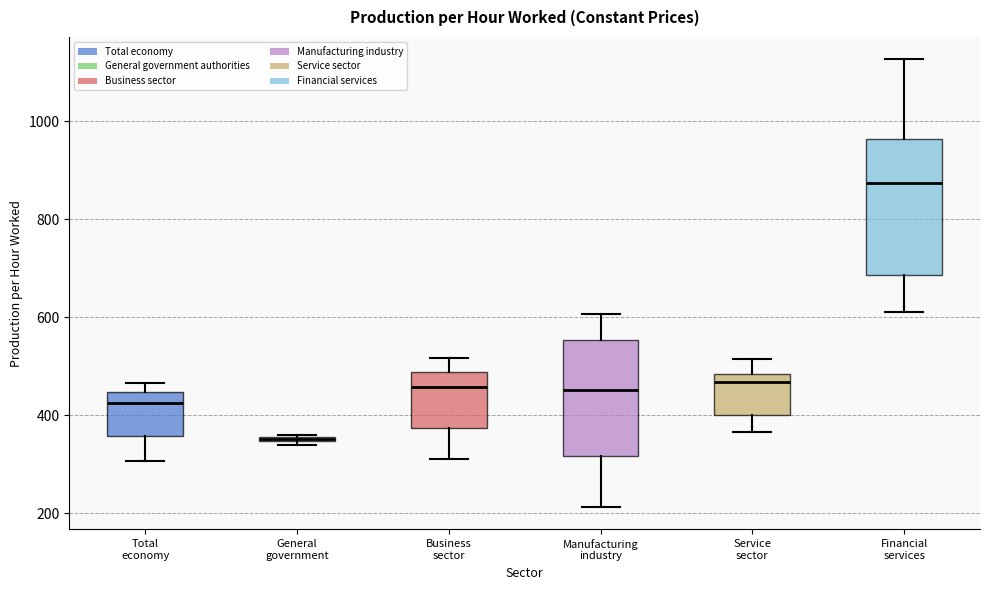

Which box has the highest median line?

Financial services